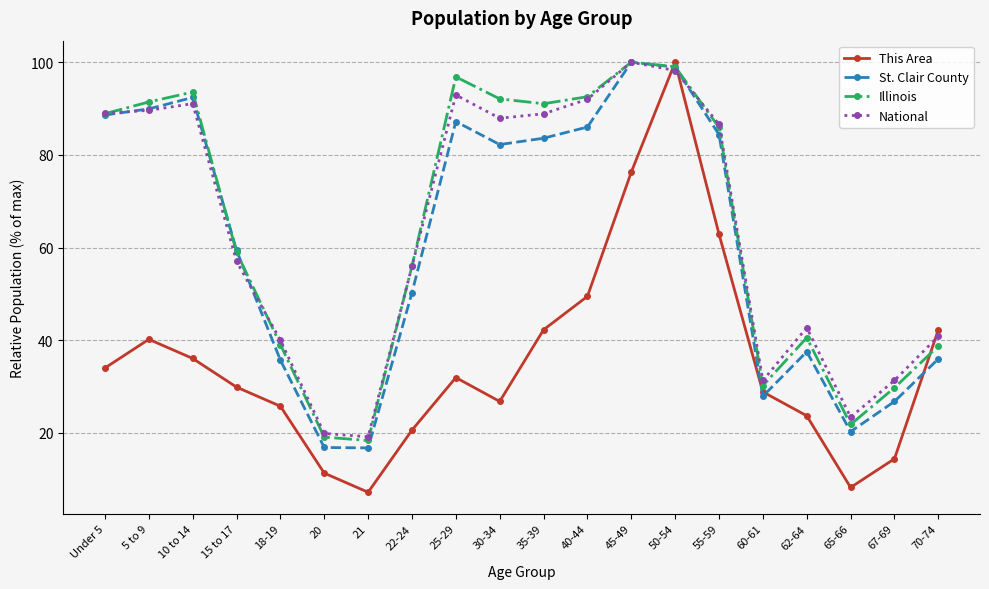

What is the label of the 16th point from the right?

18-19